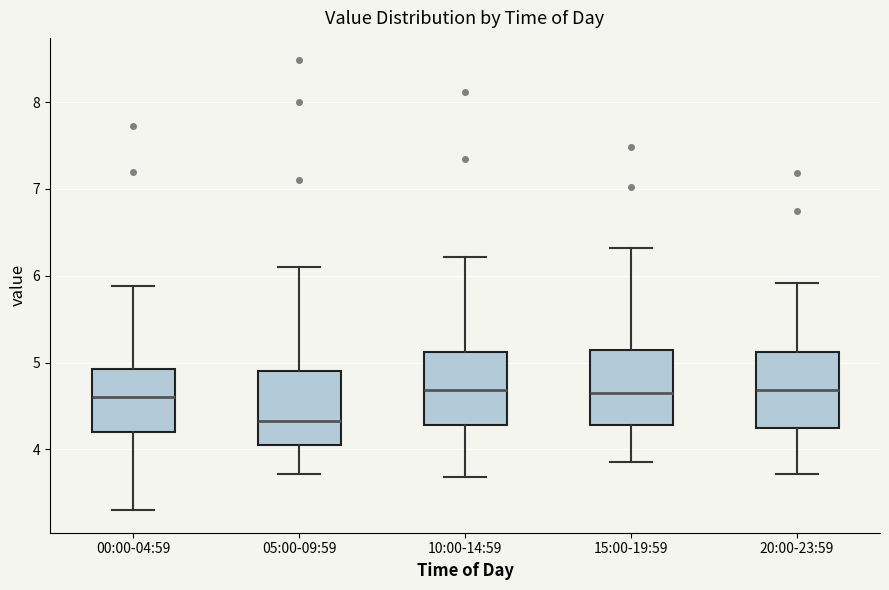

Reading left to right, read every box against the y-axis: the position of its median line, the range the box covers, and the ends of its whiskers. The values are not printed on the chart, so give them approximately, as read against the axis.

00:00-04:59: median 4.6, box 4.2 to 4.9, whiskers 3.3 to 5.9
05:00-09:59: median 4.3, box 4.1 to 4.9, whiskers 3.7 to 6.1
10:00-14:59: median 4.7, box 4.3 to 5.1, whiskers 3.7 to 6.2
15:00-19:59: median 4.7, box 4.3 to 5.2, whiskers 3.9 to 6.3
20:00-23:59: median 4.7, box 4.3 to 5.1, whiskers 3.7 to 5.9